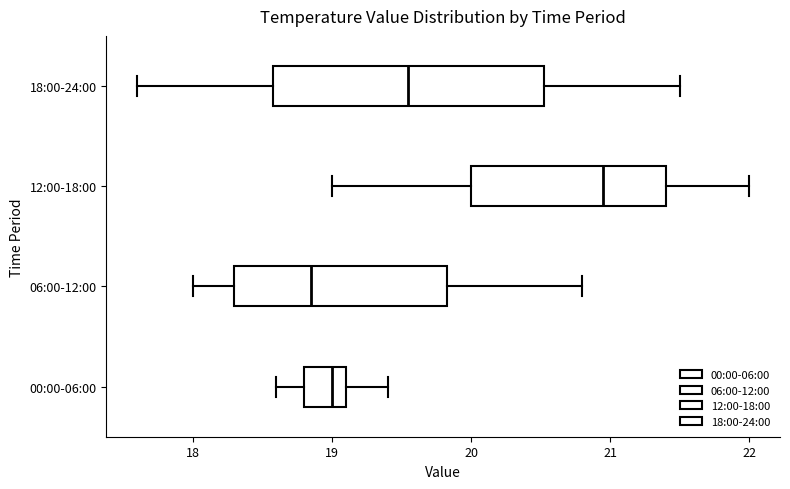

Where does the right whisker of the box for 12:00-18:00 end on the x-axis? The values are not printed on the chart, so give them approximately, as read against the axis.

22.0